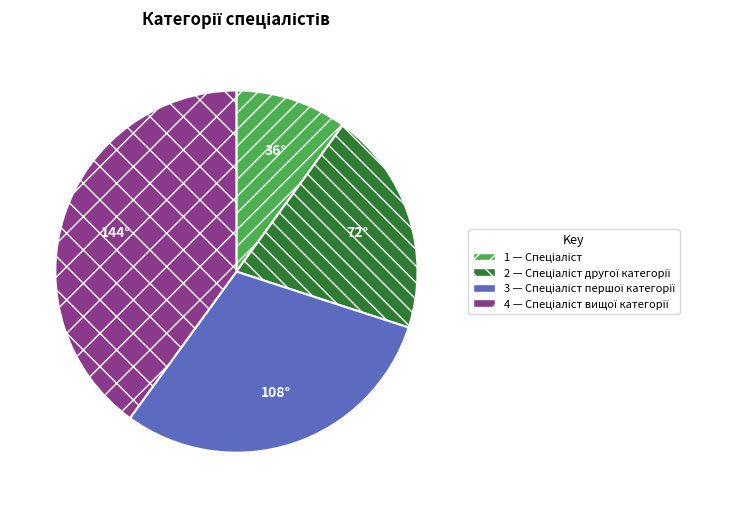

Is there a majority slice in this chart?

No